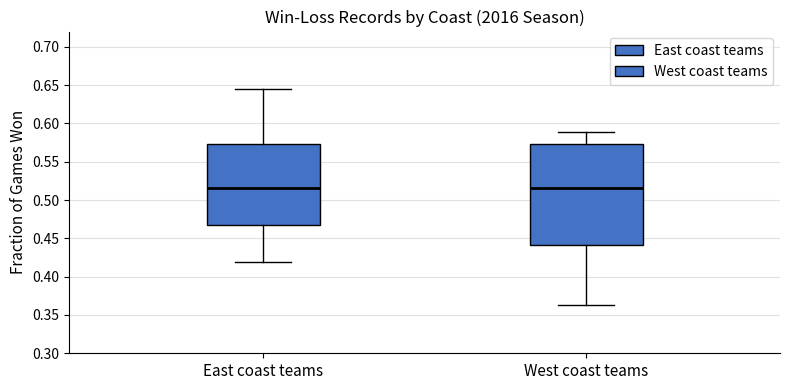

Which box is the tallest, from its lower edge to its upper edge?

West coast teams